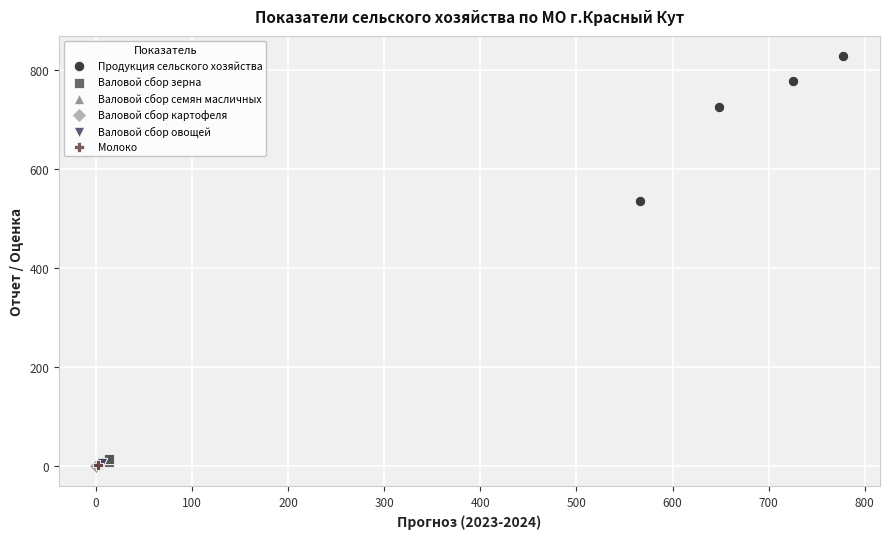

Which series reaches the maximum Y coordinate?

Продукция сельского хозяйства